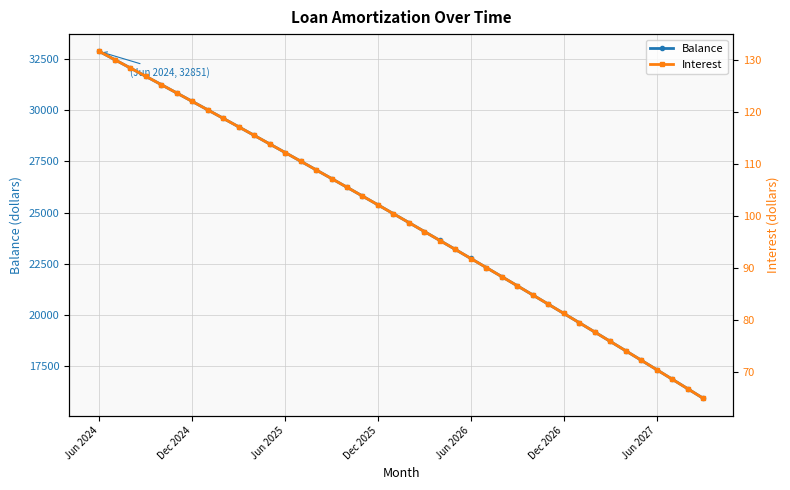

True or false: Interest has a value of 131.6 at Jun 2024.

True